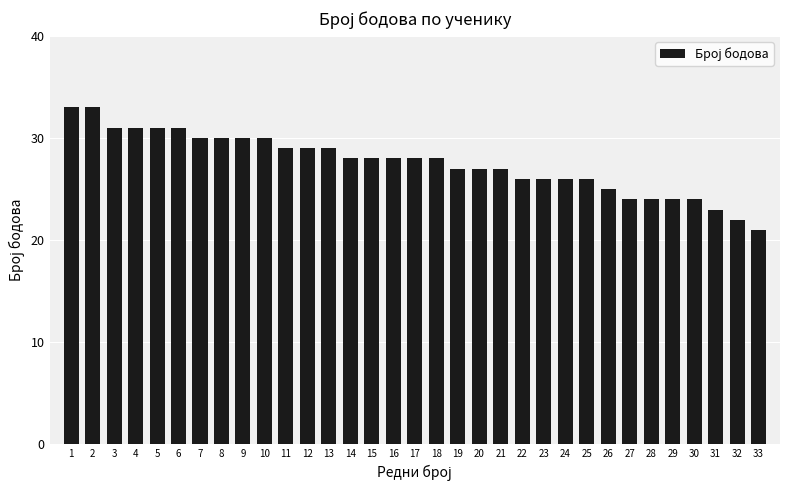

What is the value of the 9th bar from the left?

30